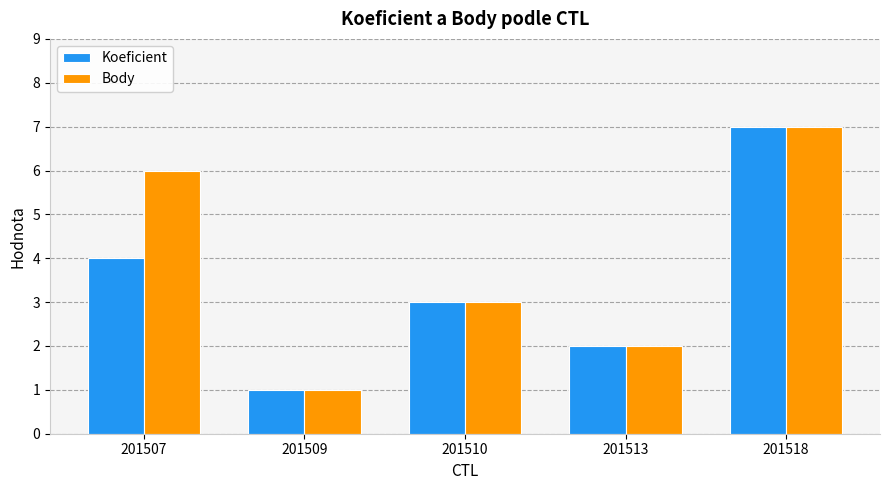

What is the smallest value displayed?

1